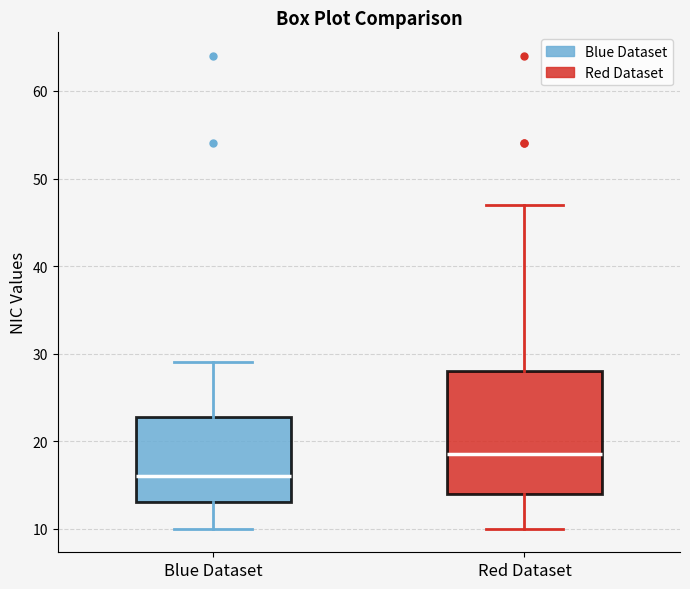

Comparing the boxes themselves (not the whiskers), which one is the tallest?

Red Dataset